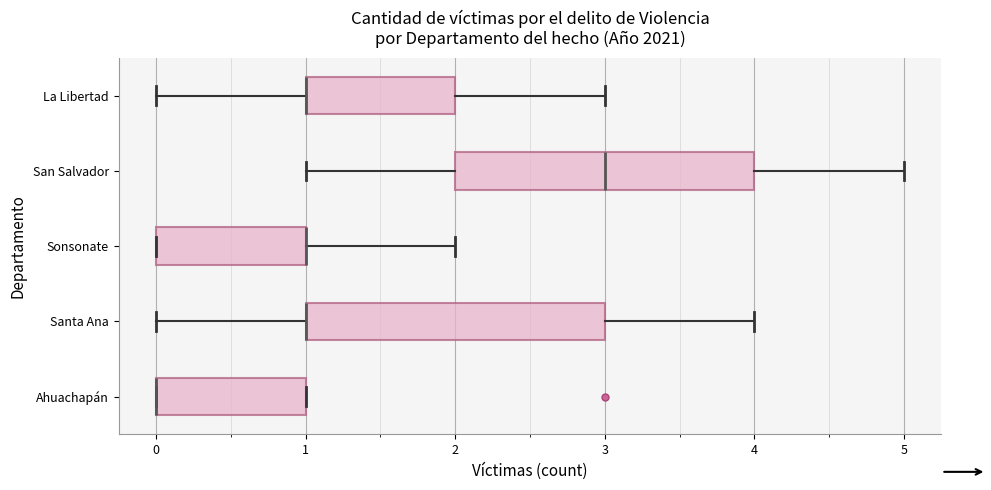

Reading bottom to top, read every box against the x-axis: the position of its median line, the range the box covers, and the ends of its whiskers. The values are not printed on the chart, so give them approximately, as read against the axis.

Ahuachapán: median 0 (drawn on the box's left edge), box 0 to 1, whiskers 0 to 1
Santa Ana: median 1 (drawn on the box's left edge), box 1 to 3, whiskers 0 to 4
Sonsonate: median 1 (drawn on the box's right edge), box 0 to 1, whiskers 0 to 2
San Salvador: median 3, box 2 to 4, whiskers 1 to 5
La Libertad: median 1 (drawn on the box's left edge), box 1 to 2, whiskers 0 to 3